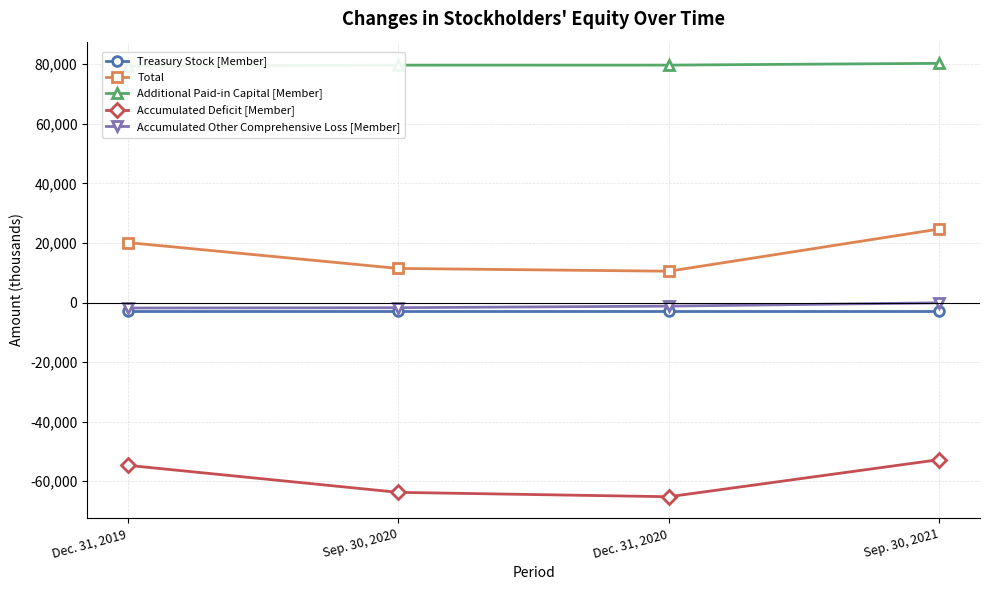

Reading right to left, extract all data points from this chart.

Treasury Stock [Member]: -2999	-2999	-2999	-2999
Total: 24674	10505	11435	20119
Additional Paid-in Capital [Member]: 80280	79687	79676	79400
Accumulated Deficit [Member]: -52727	-65191	-63722	-54654
Accumulated Other Comprehensive Loss [Member]: -105	-1214	-1742	-1846